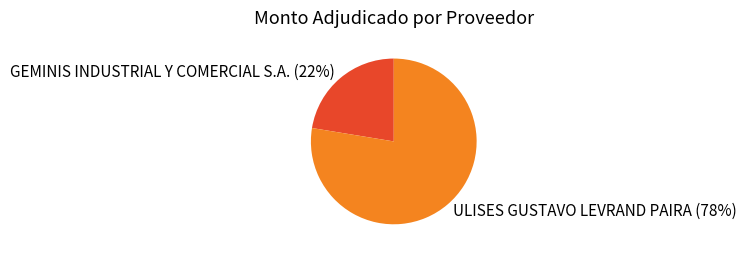

Combined, do ULISES GUSTAVO LEVRAND PAIRA and GEMINIS INDUSTRIAL Y COMERCIAL S.A. account for over 50%?

Yes